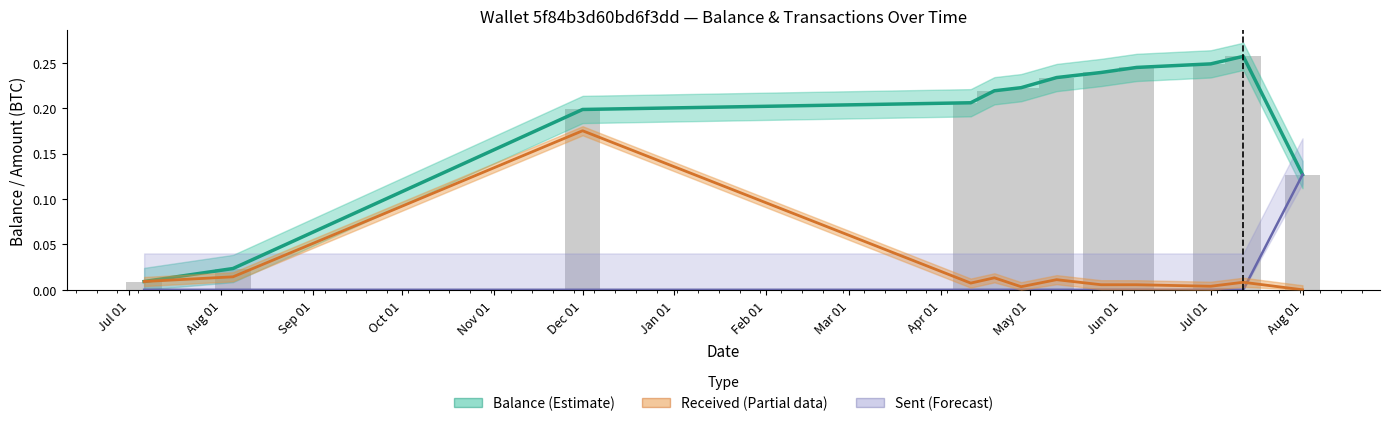

Count the number of data series in this chart.

3